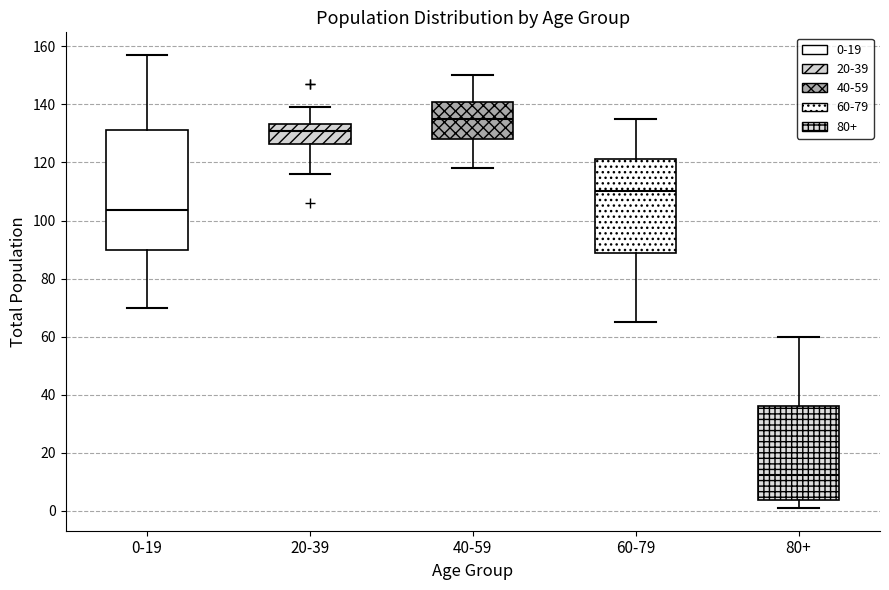

Reading left to right, transcribe this box plot: for each box, give where its median line is, the range the box spans, and where its two whiskers end, as read against the y-axis. The values are not printed on the chart, so give them approximately, as read against the axis.

0-19: median 104, box 90 to 132, whiskers 70 to 158
20-39: median 132, box 126 to 134, whiskers 116 to 140
40-59: median 136, box 128 to 140, whiskers 118 to 150
60-79: median 110, box 88 to 122, whiskers 66 to 136
80+: median 12, box 4 to 36, whiskers 2 to 60